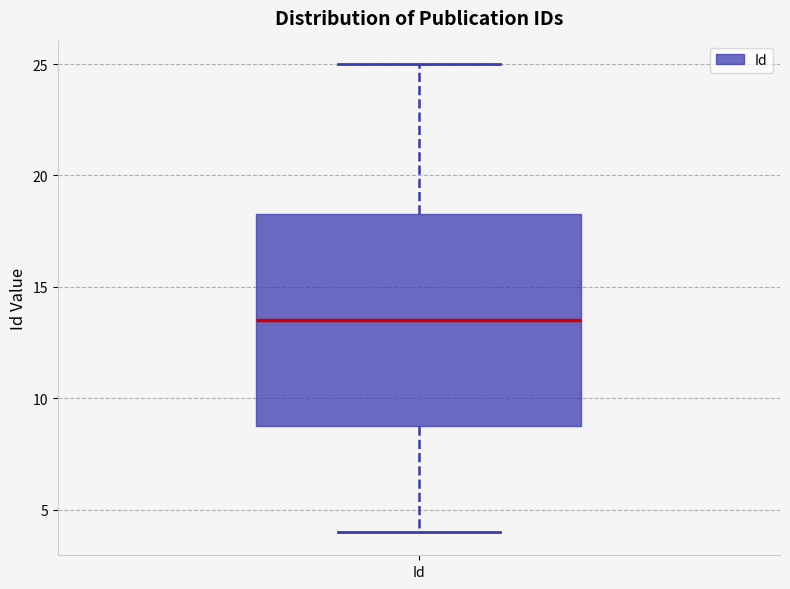

Where does the lower whisker of the box for Id end on the y-axis? The values are not printed on the chart, so give them approximately, as read against the axis.

4.0